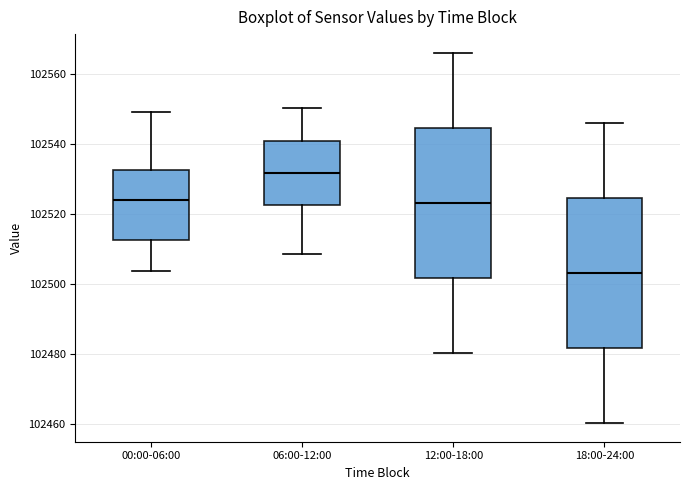

Which box has the lowest median line?

18:00-24:00